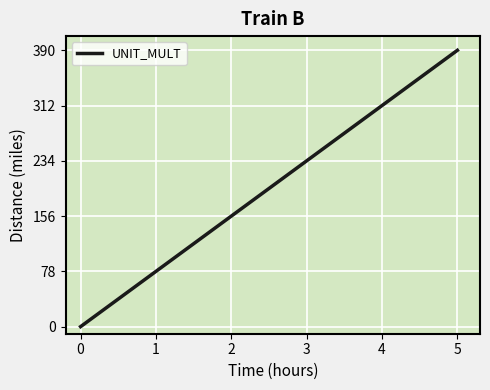

The chart shows a value of 312 at 4. True or false?

True